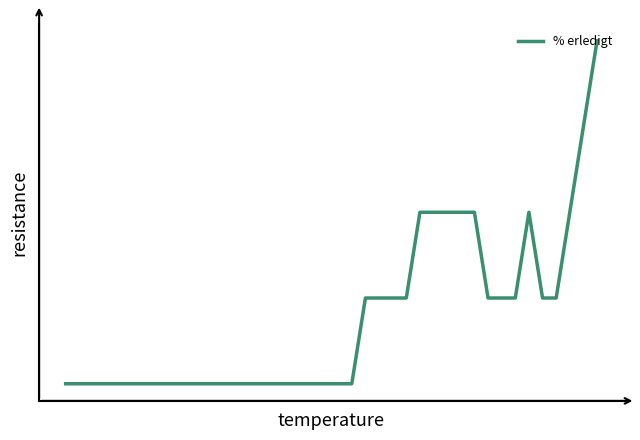

Does the chart have visible grid lines?

No